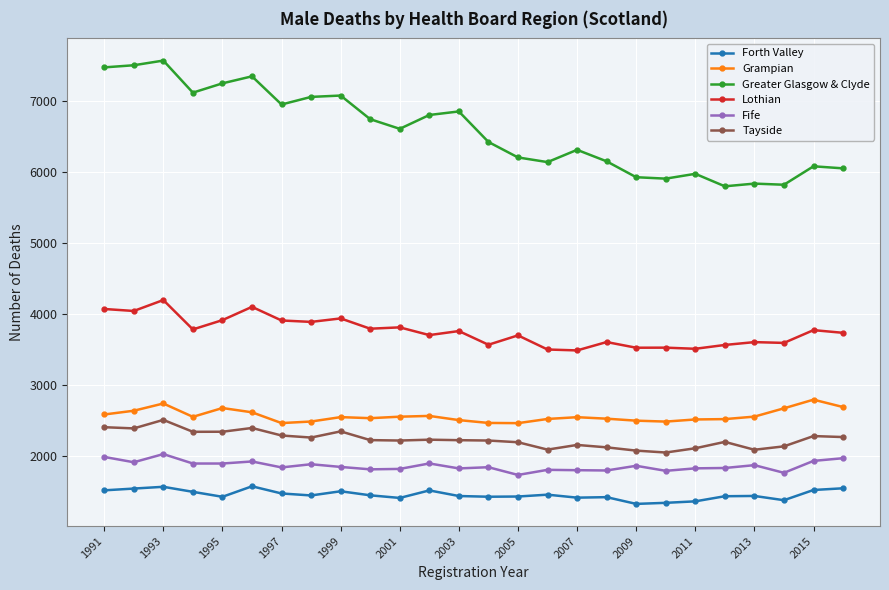

Which series has the largest total across all categories?

Greater Glasgow & Clyde